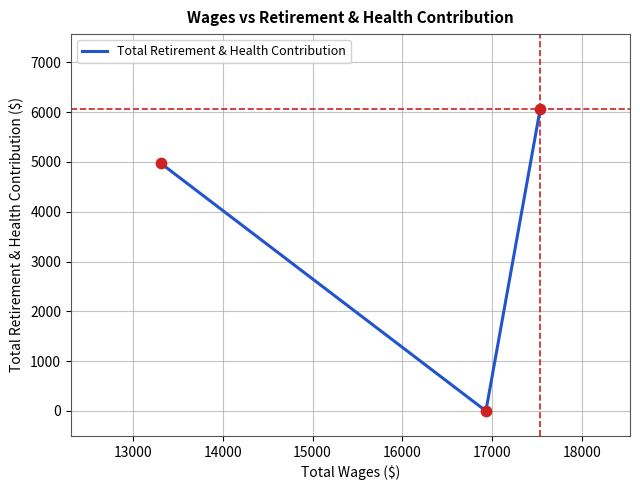

What is the average value?

3679